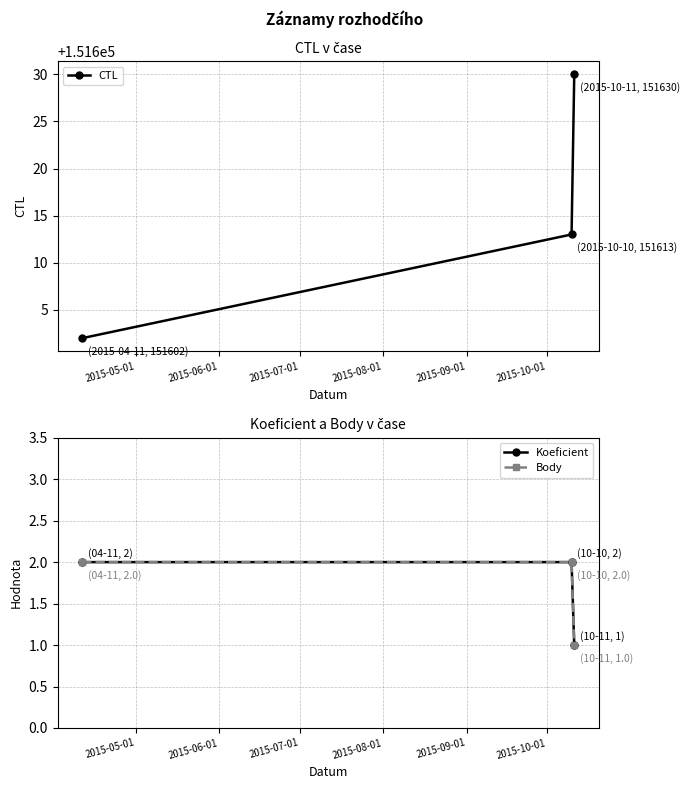

True or false: CTL has a value of 73018 at 2015-07-01.

False